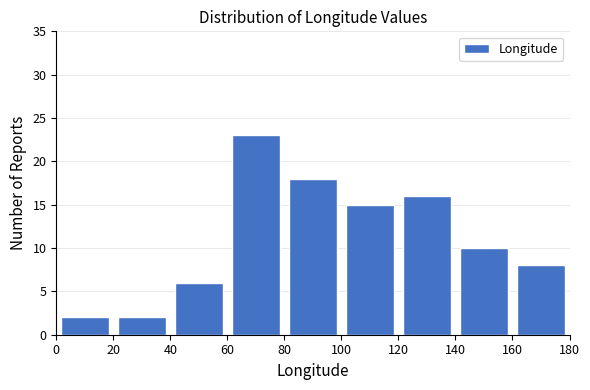

Which range on the x-axis has the tallest bar?

60 to 80